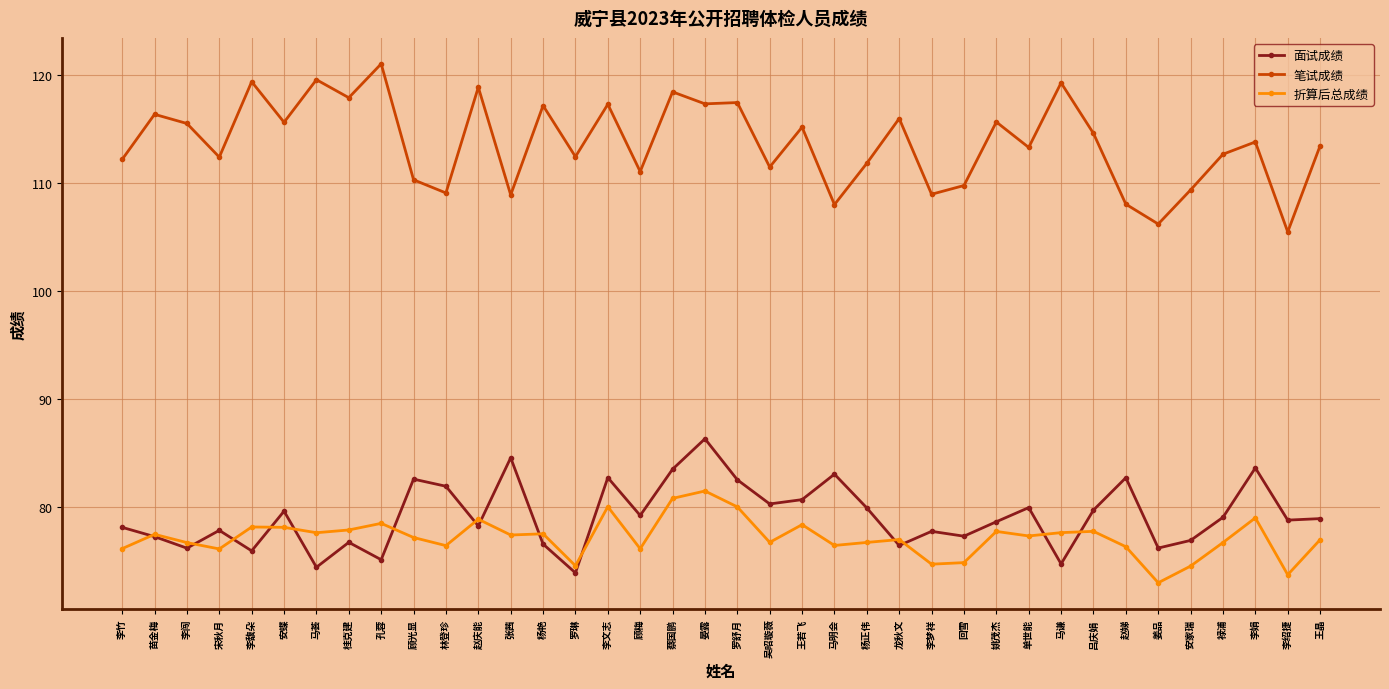

What is the difference between the highest and lowest values at 单世能?

36.0